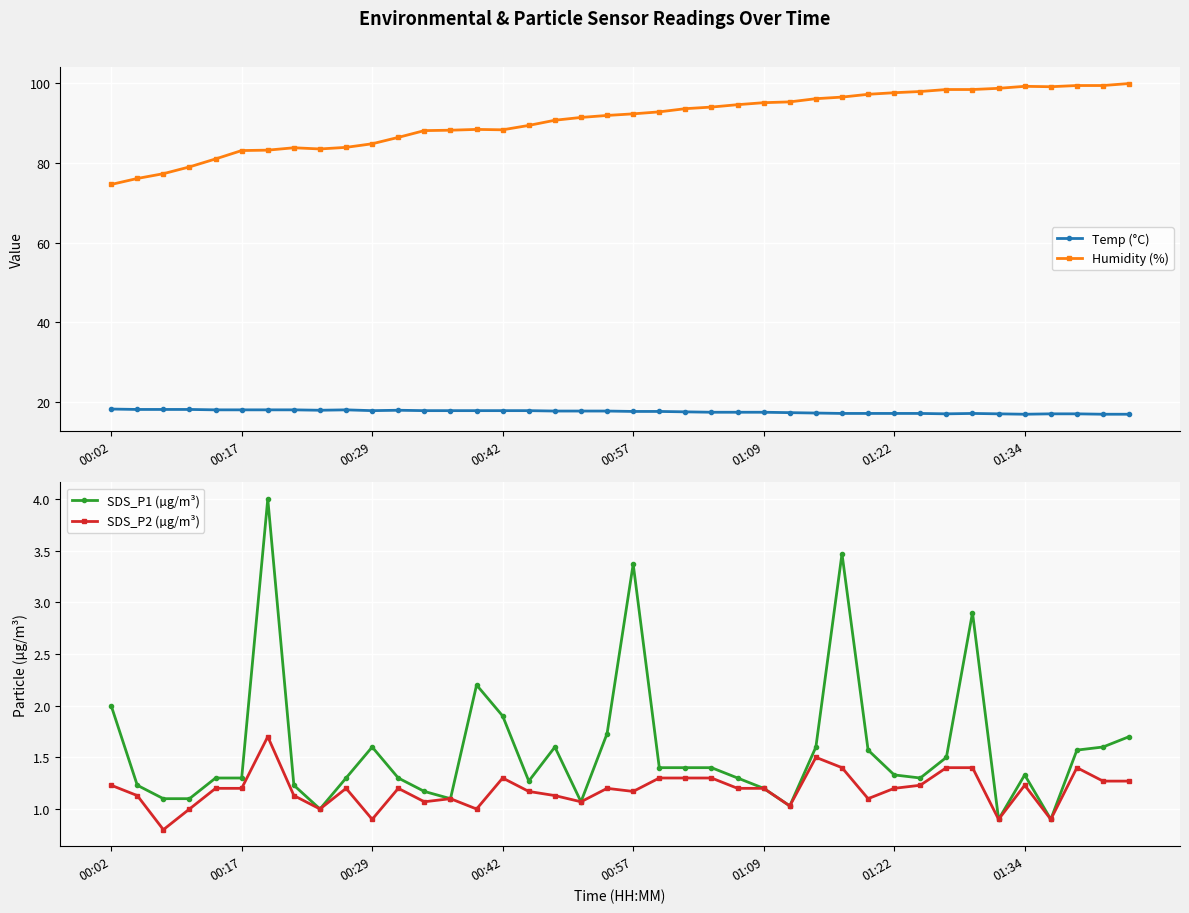

Where is SDS_P1 (µg/m³) nearest to the value 2?

00:02